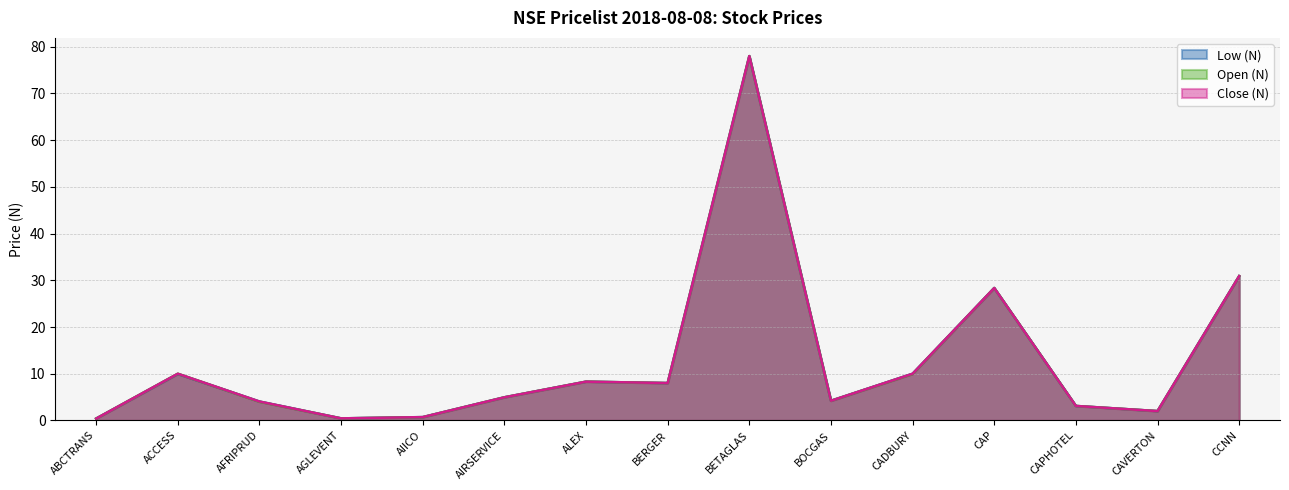

How many lines are shown in the chart?

3